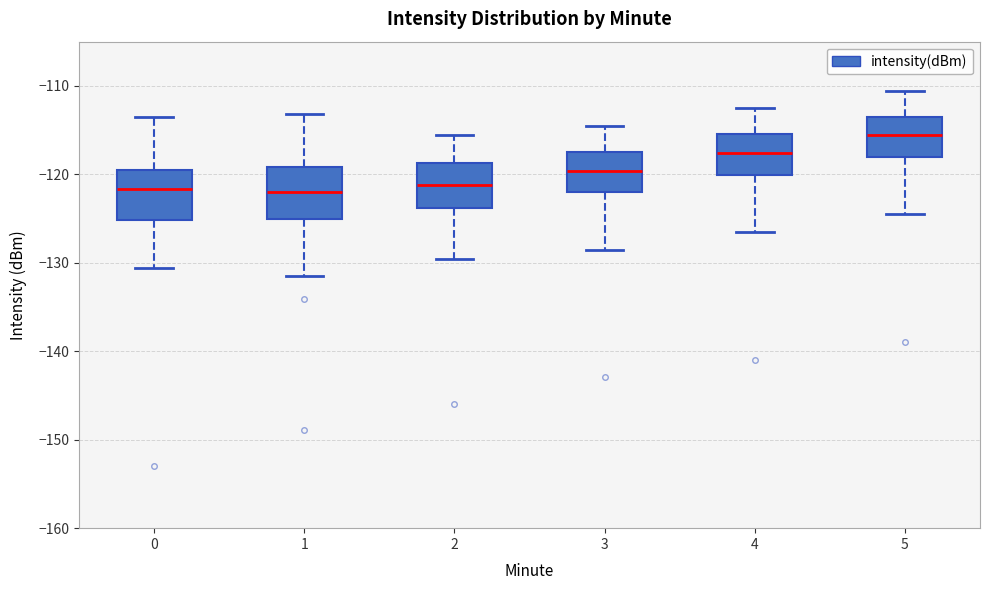

Where is the upper edge of the box at x = 1 on the y-axis? The values are not printed on the chart, so give them approximately, as read against the axis.

-119